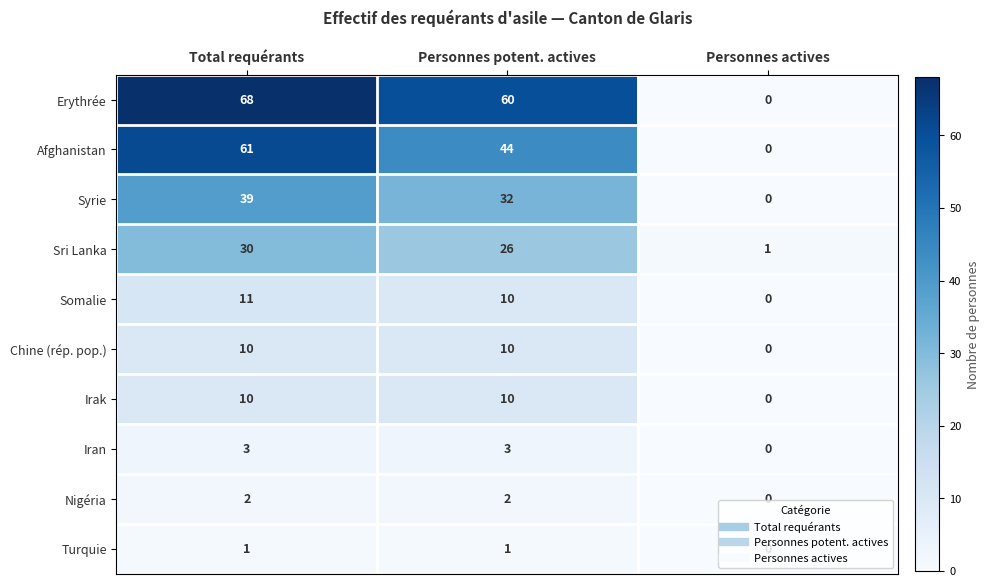

True or false: Somalie has a value of 11 at Total requérants.

True